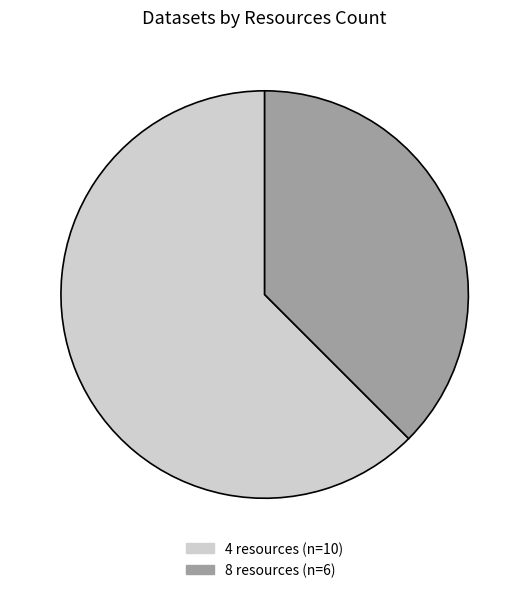

Does any single category account for the majority?

Yes